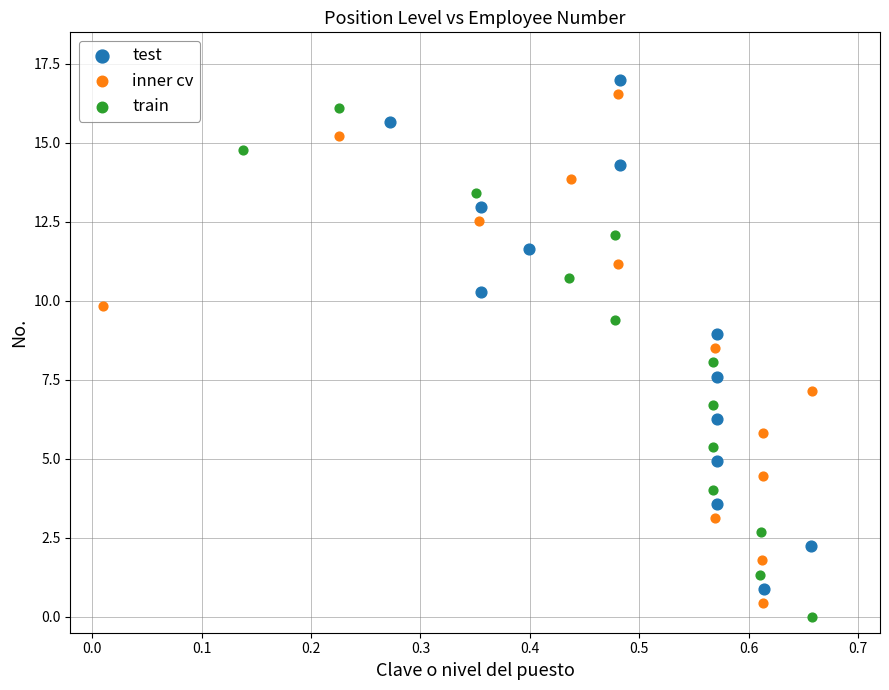

Which series contains the highest Y value?

test